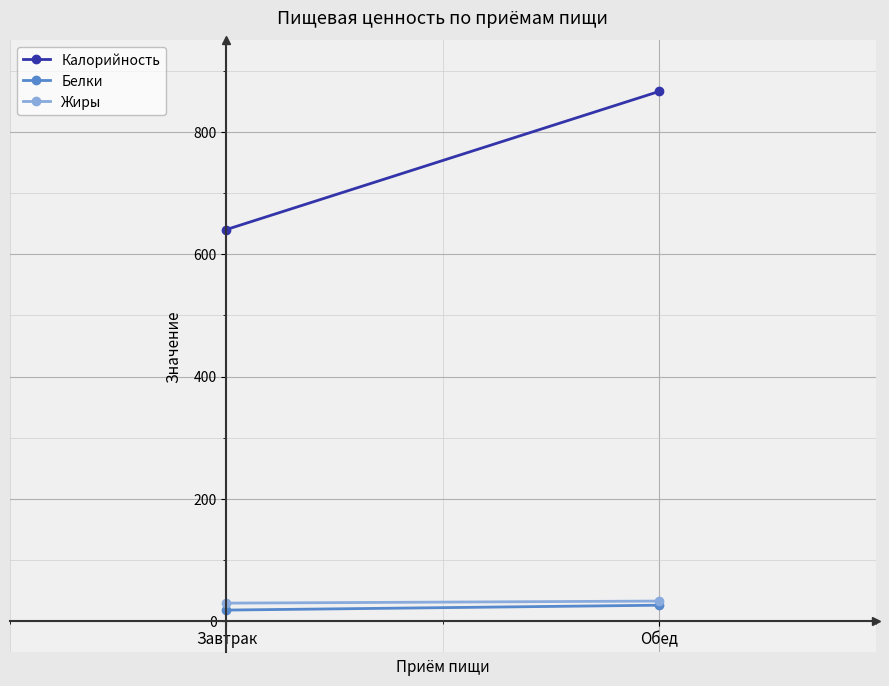

What is the average value of the Жиры series?

31.2